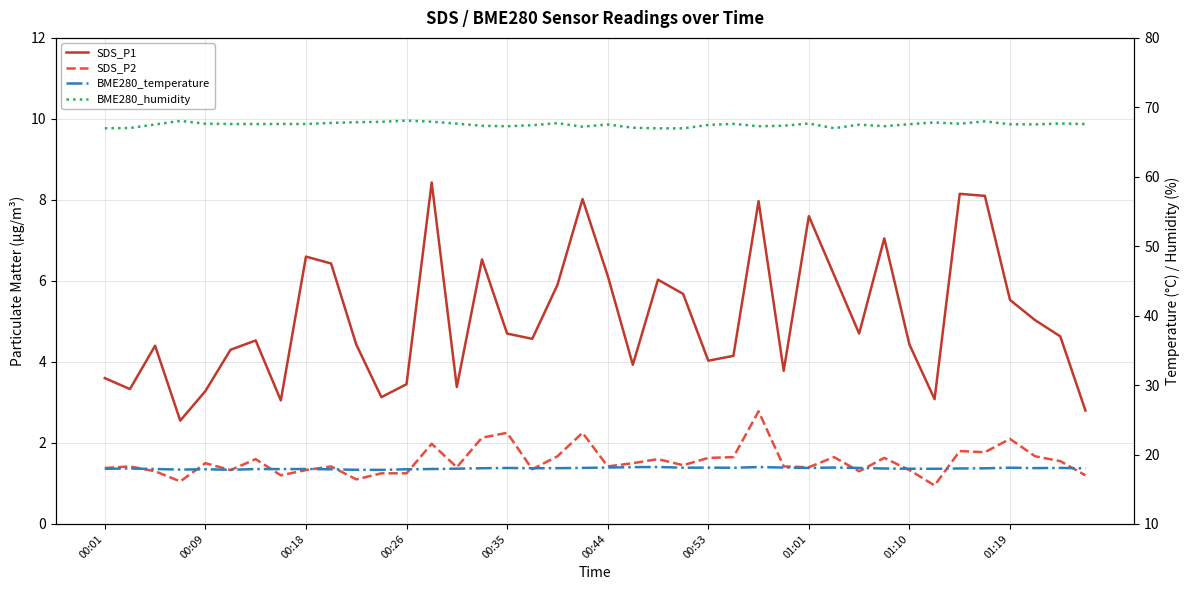

True or false: SDS_P1 has more than 0 interior local peaks.

True